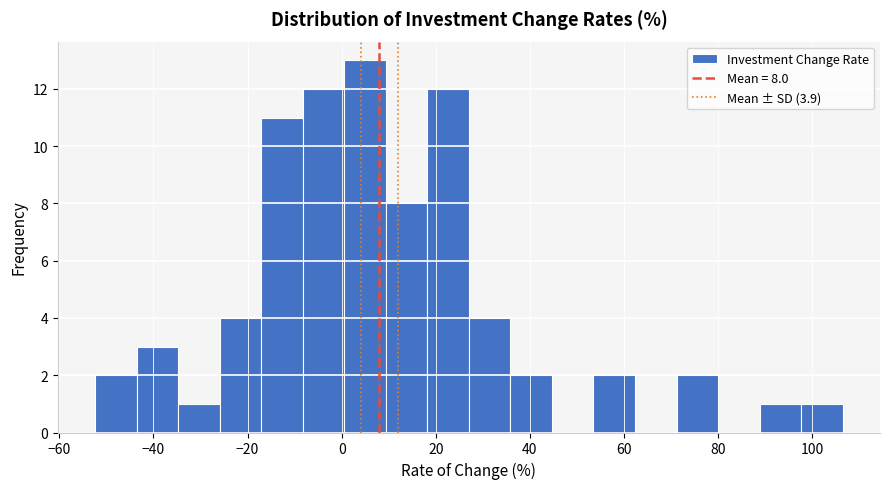

Which range on the x-axis has the tallest bar?

0 to 10